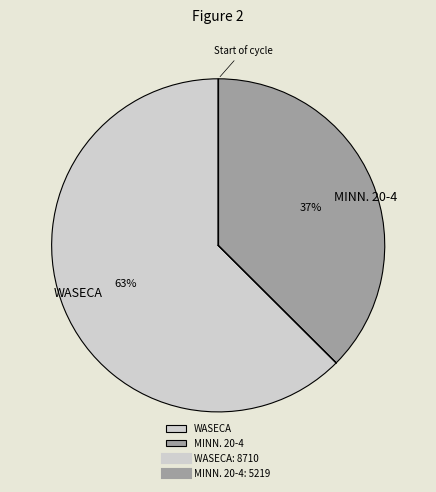

Which slice is the smallest?

MINN. 20-4